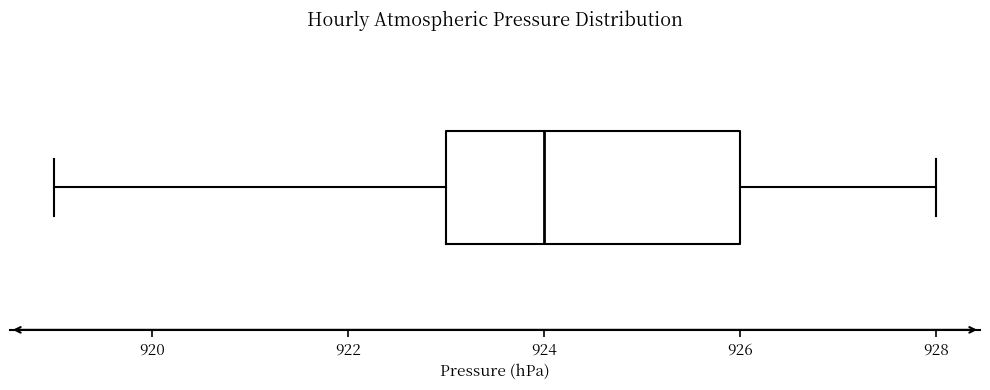

Read this box plot against the x-axis: the position of the median line, the range covered by the box, and the ends of both whiskers. The values are not printed on the chart, so give them approximately, as read against the axis.

median 924, box 923 to 926, whiskers 919 to 928